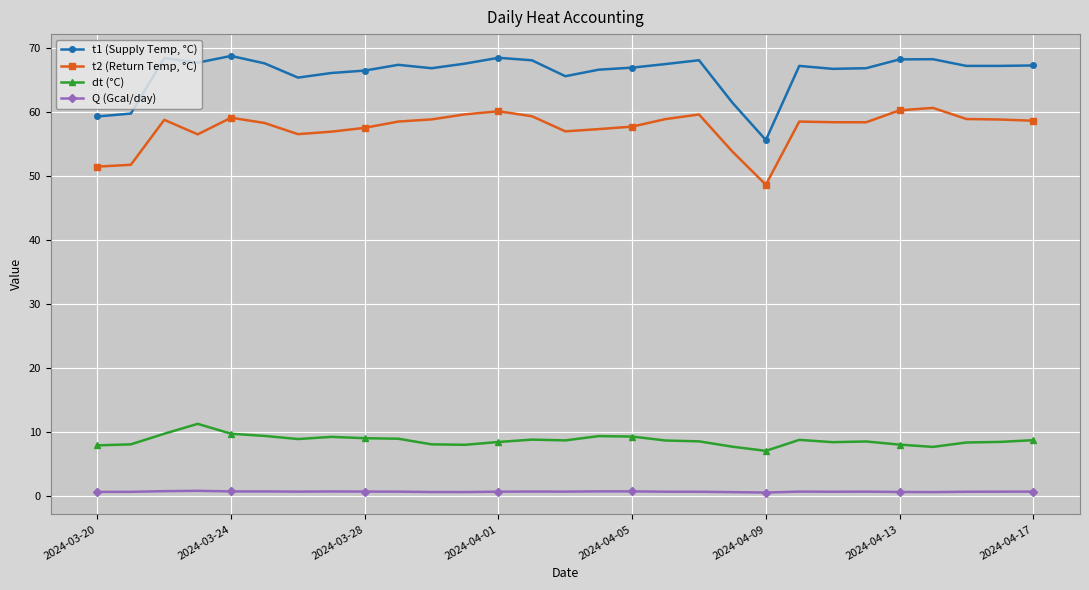

At how many categories does at least one series exceed 6?

29